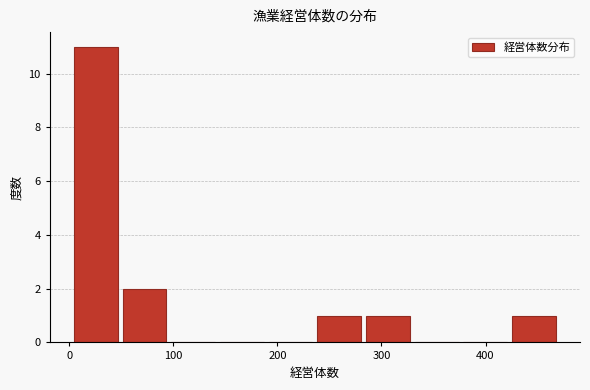

Over which range of the x-axis is the bar tallest?

0 to 50